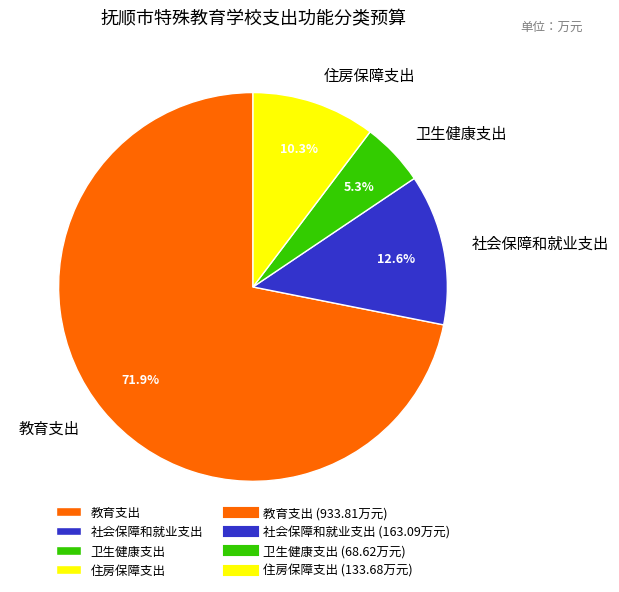

Is there a majority slice in this chart?

Yes